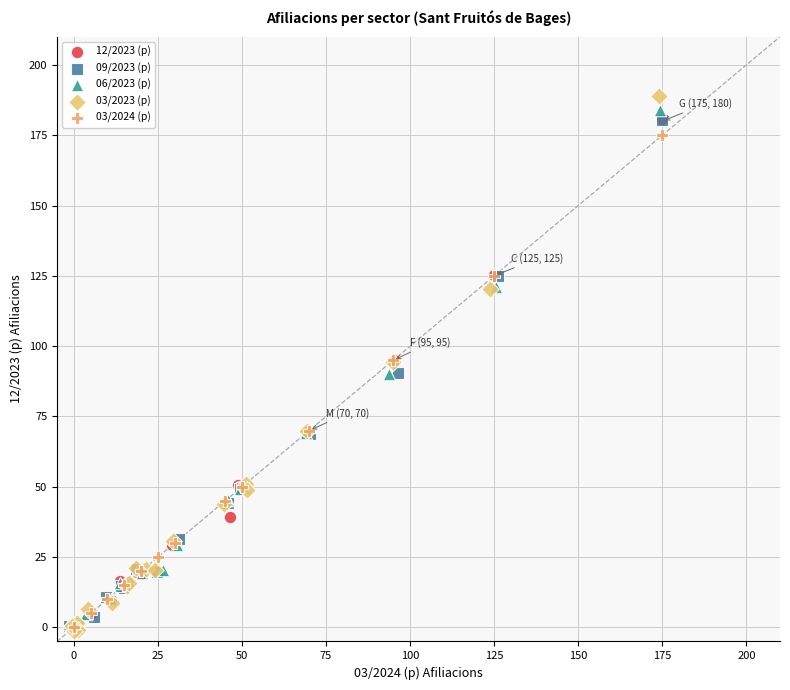

Which series reaches the maximum Y coordinate?

03/2023 (p)